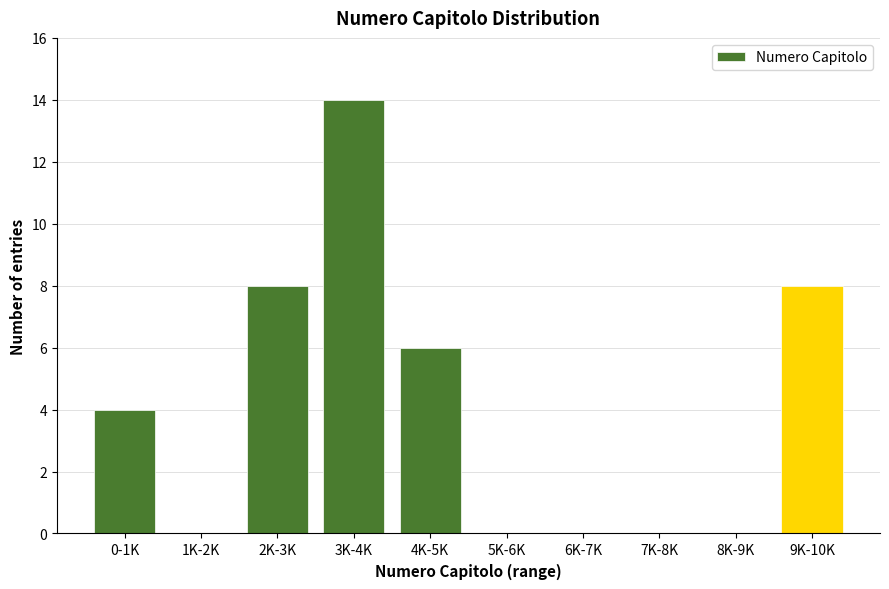

Reading right to left, list all the values displayed in this chart.

9K-10K=8	8K-9K=0	7K-8K=0	6K-7K=0	5K-6K=0	4K-5K=6	3K-4K=14	2K-3K=8	1K-2K=0	0-1K=4